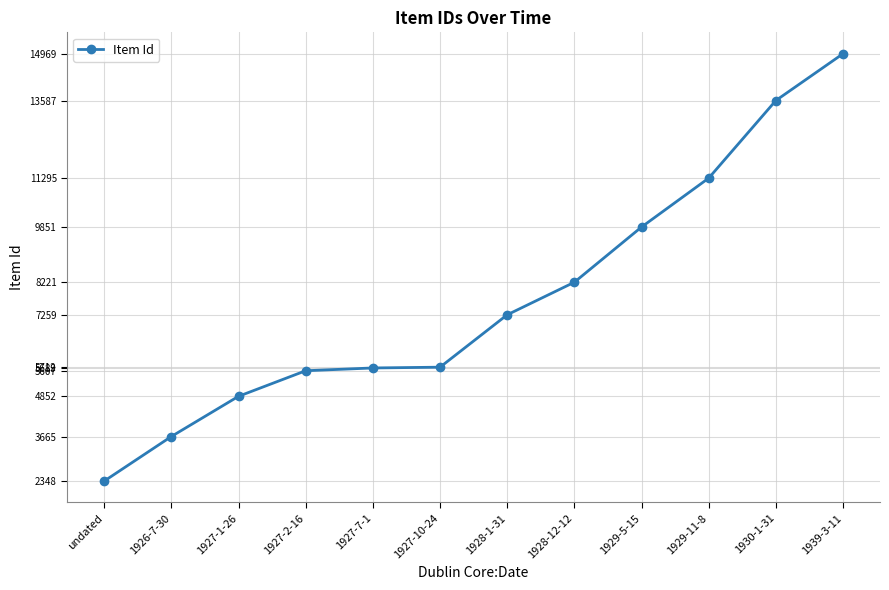

The value at 1939-3-11 is 3183. True or false?

False